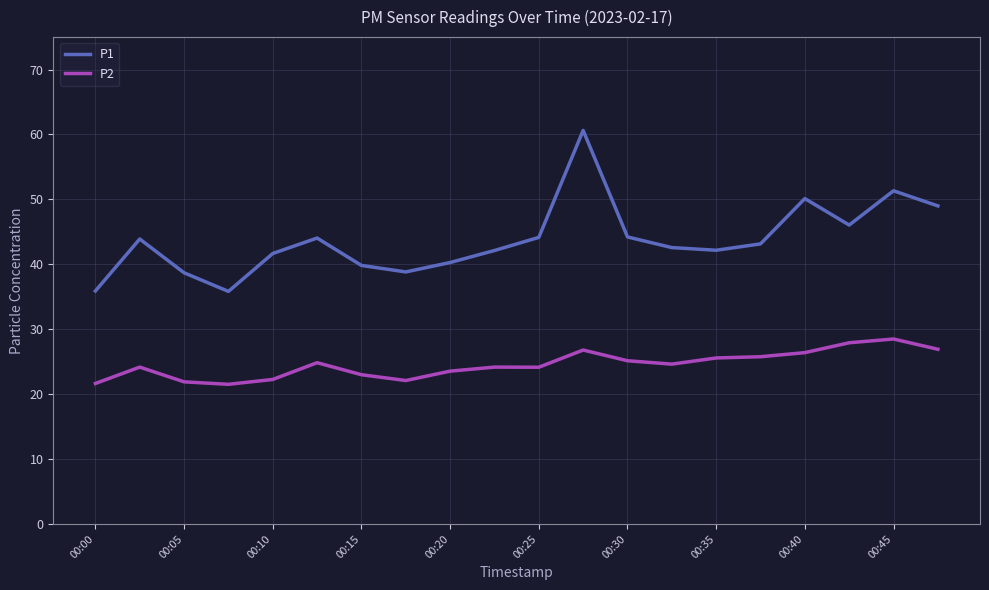

What is the lowest value of the P2 series?

21.5